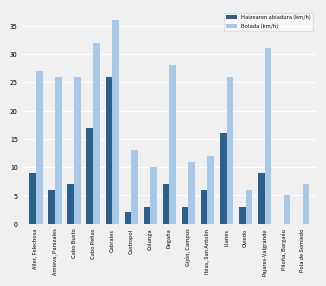

What is the difference between the Haizearen abiadura (km/h) values at Llanes and Gijón, Campus?

13